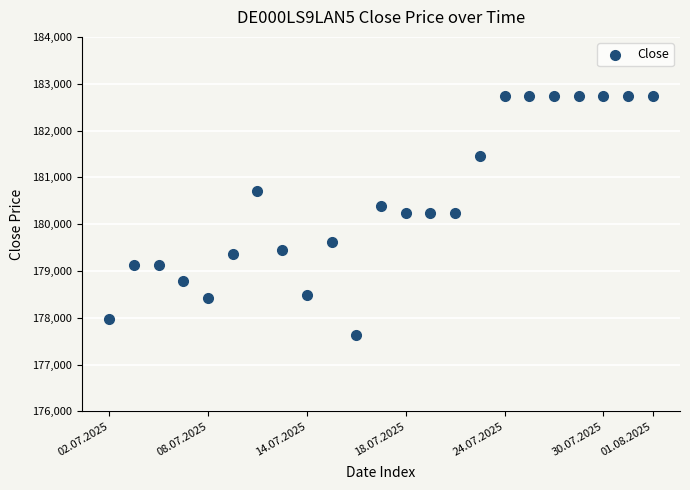

What is the range of Y values (max minus min)?

5102